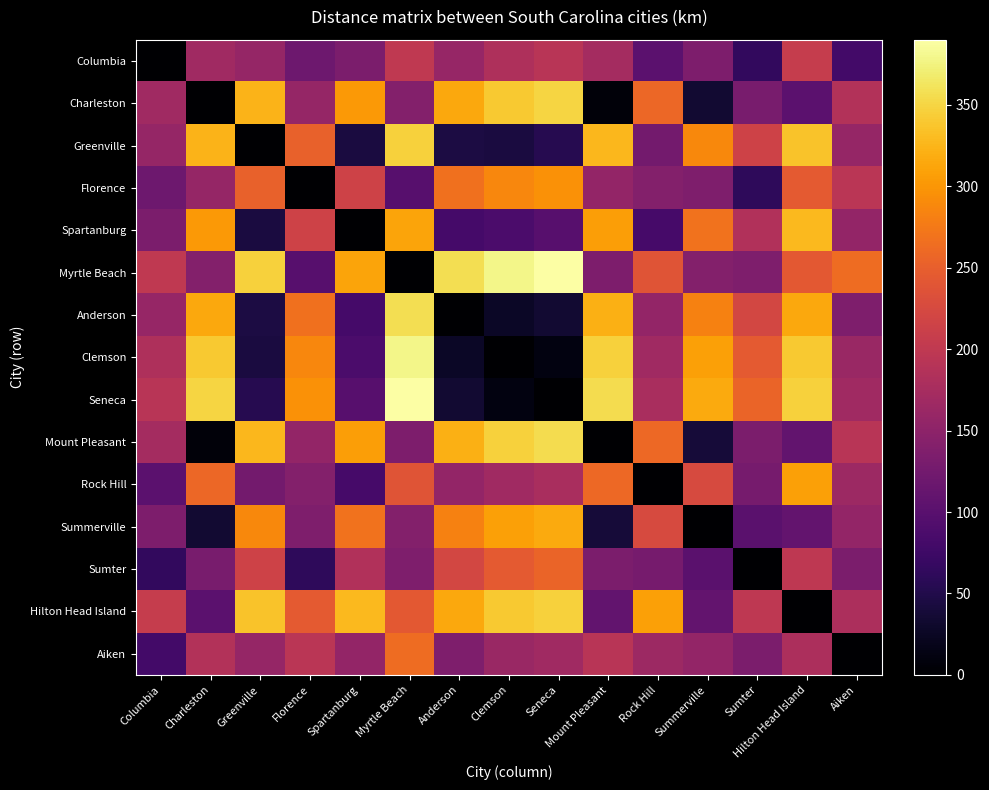

Which series has the widest spread of values?

Myrtle Beach